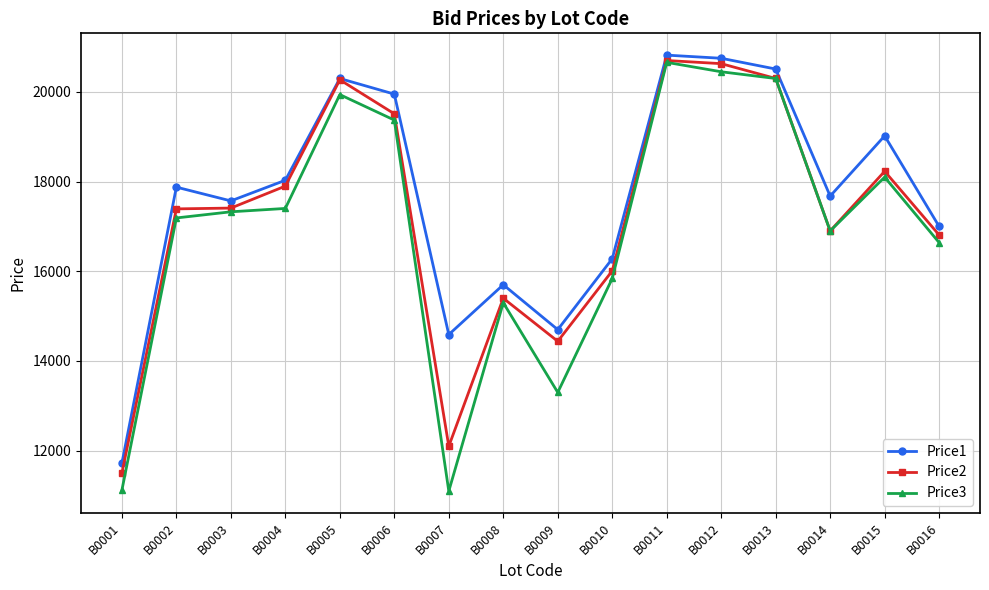

What is the greatest value displayed?

20819